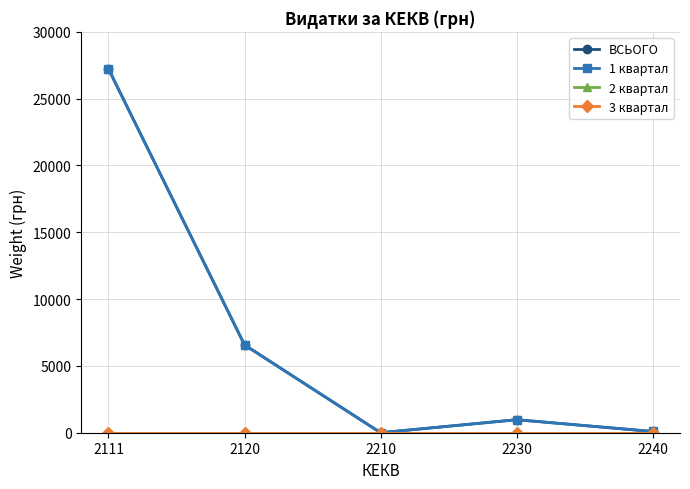

At which label does 1 квартал first exceed 973?

2111